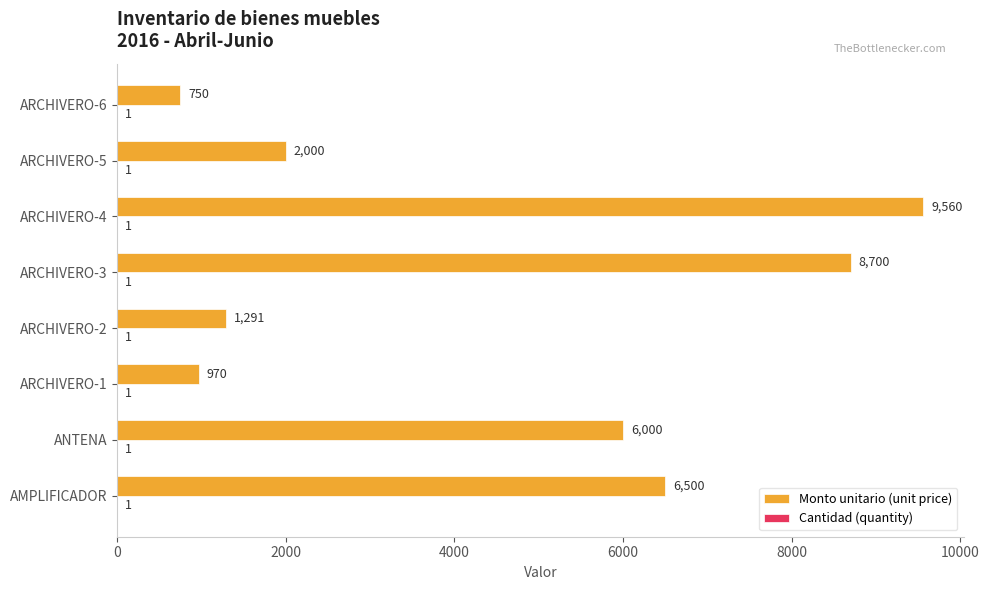

What is the sum of the Monto unitario (unit price) values at ARCHIVERO-3 and ARCHIVERO-1?

9670.0